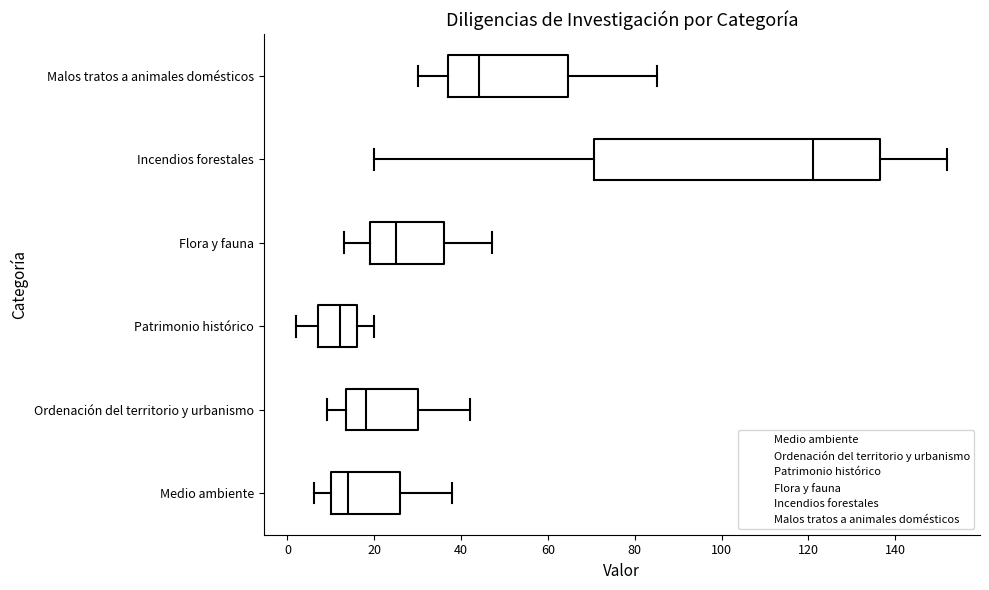

Which box's median line is the furthest to the right?

Incendios forestales